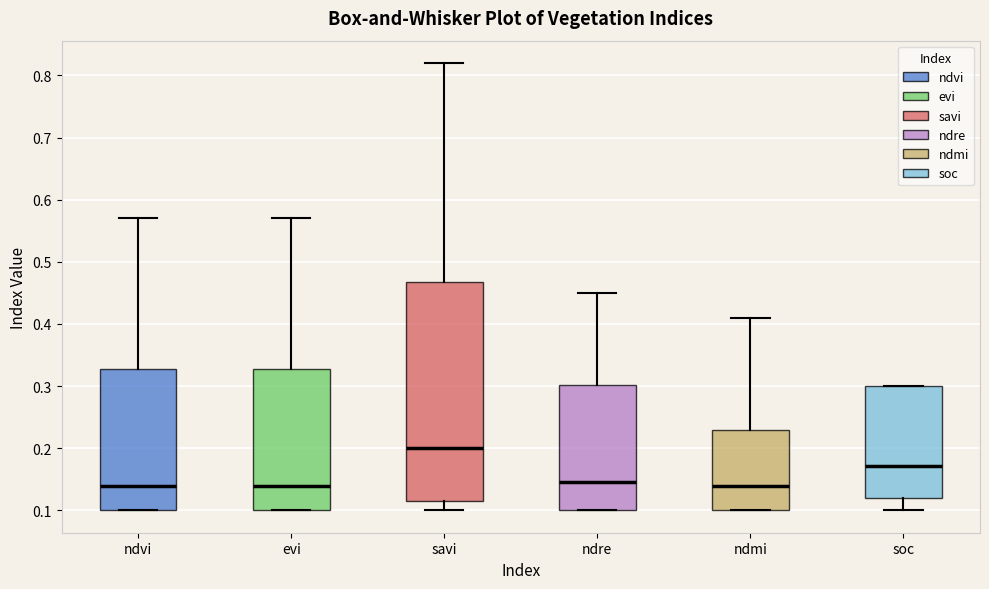

Where is the lower edge of the box for ndmi on the y-axis? The values are not printed on the chart, so give them approximately, as read against the axis.

0.10